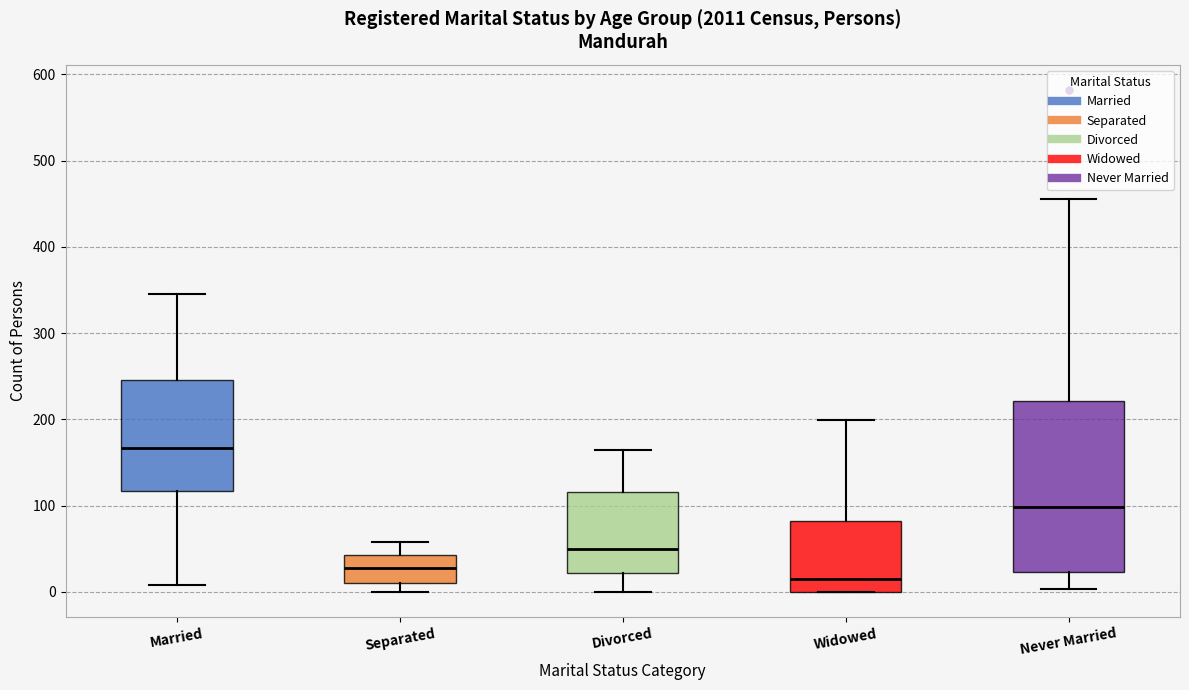

Where is the upper edge of the box for Never Married on the y-axis? The values are not printed on the chart, so give them approximately, as read against the axis.

220